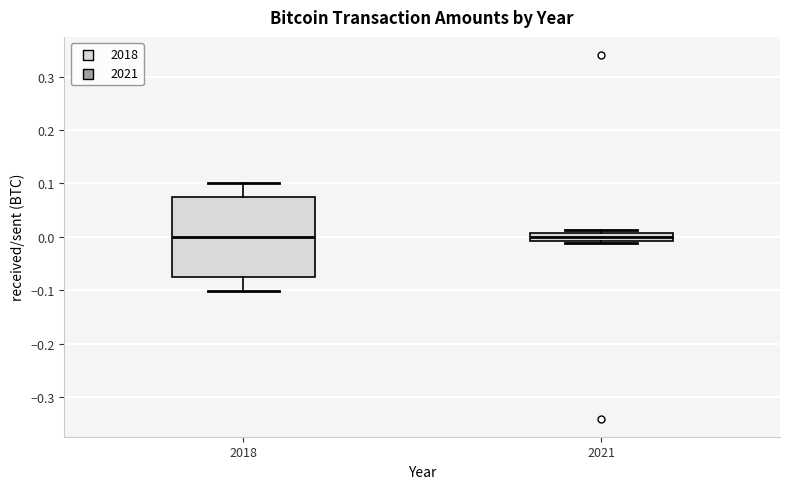

Comparing the boxes themselves (not the whiskers), which one is the tallest?

2018